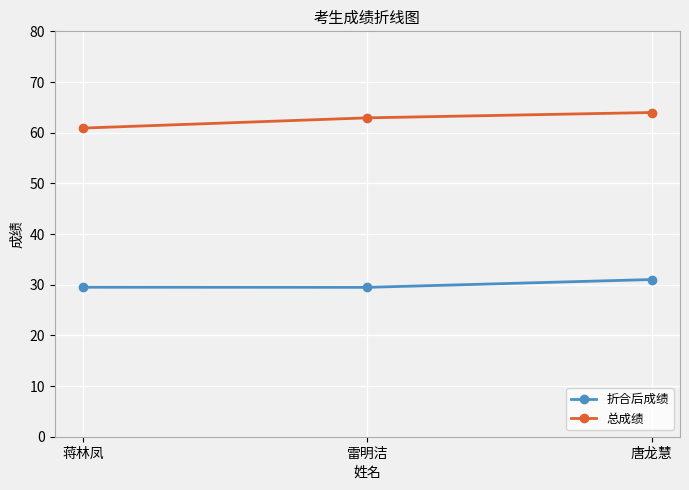

What is the average value of the 折合后成绩 series?

30.0